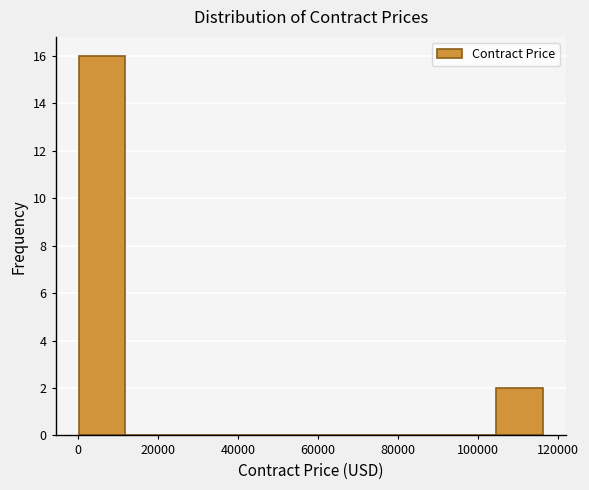

Which range on the x-axis has the tallest bar?

0 to 12000